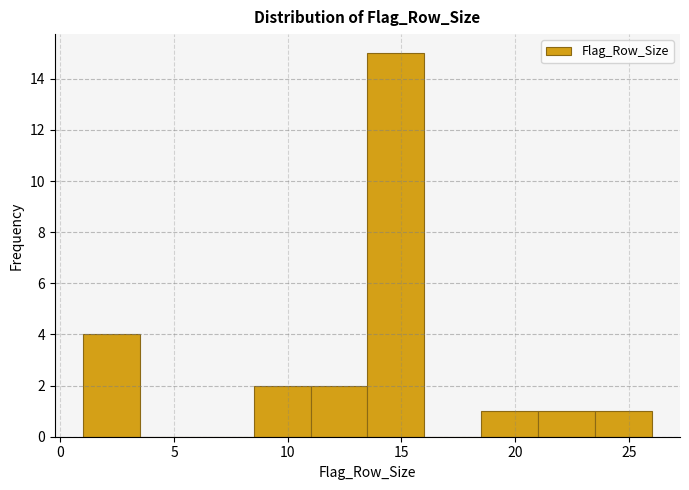

Reading left to right, list every bar in this chart as the range it spans on the x-axis followed by its height. The values are not printed on the chart, so give them approximately, as read against the axis.

1.0 to 3.5: 4
3.5 to 6.0: 0
6.0 to 8.5: 0
8.5 to 11.0: 2
11.0 to 13.5: 2
13.5 to 16.0: 15
16.0 to 18.5: 0
18.5 to 21.0: 1
21.0 to 23.5: 1
23.5 to 26.0: 1